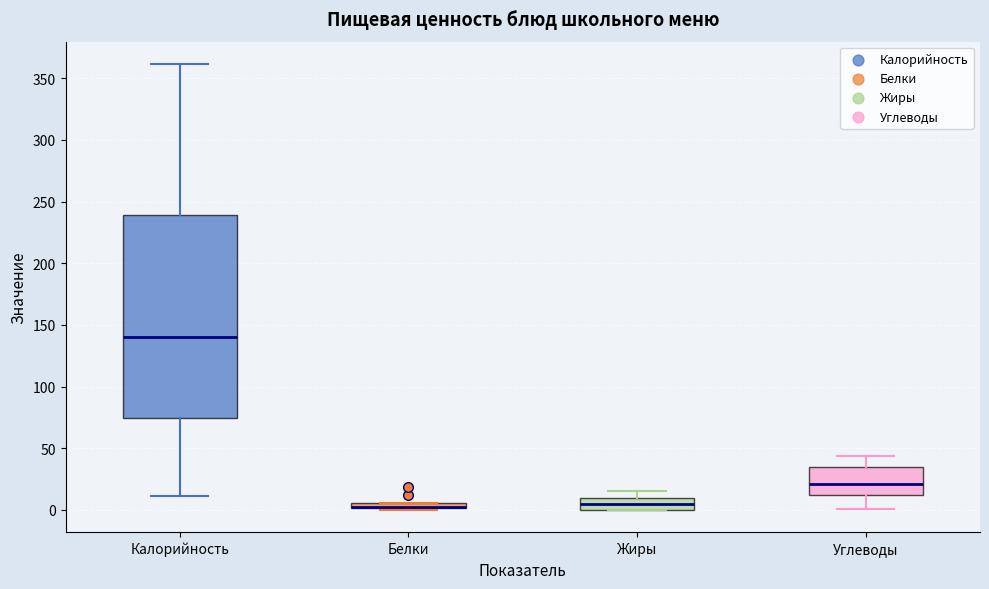

Where does the upper whisker of the box for Углеводы end on the y-axis? The values are not printed on the chart, so give them approximately, as read against the axis.

45